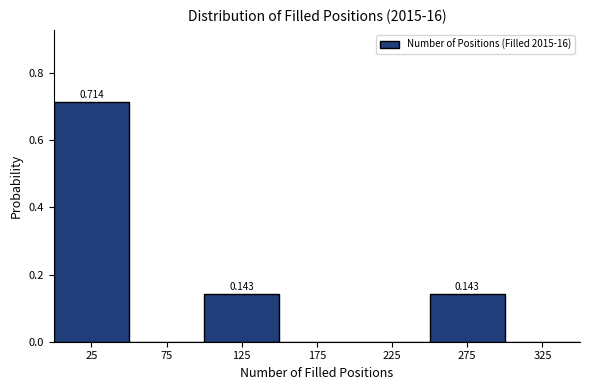

Over which range of the x-axis is the bar tallest?

0 to 50